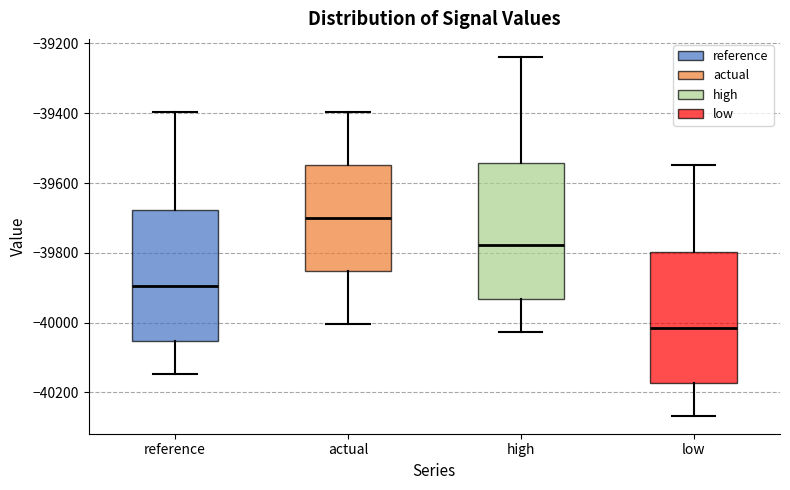

Reading left to right, transcribe this box plot: for each box, give where its median line is, the range the box spans, and where its two whiskers end, as read against the y-axis. The values are not printed on the chart, so give them approximately, as read against the axis.

reference: median -39900, box -40060 to -39680, whiskers -40140 to -39400
actual: median -39700, box -39860 to -39540, whiskers -40000 to -39400
high: median -39780, box -39940 to -39540, whiskers -40020 to -39240
low: median -40020, box -40180 to -39800, whiskers -40260 to -39540